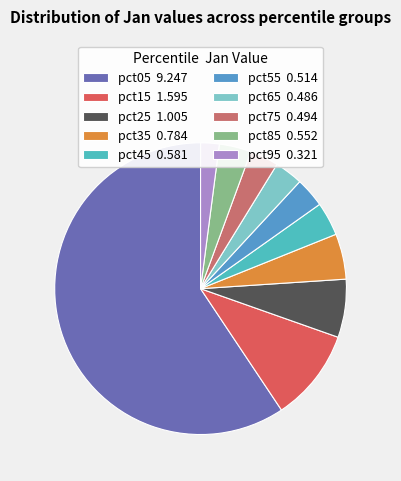

What portion of the pie excludes pct95?

97.9%